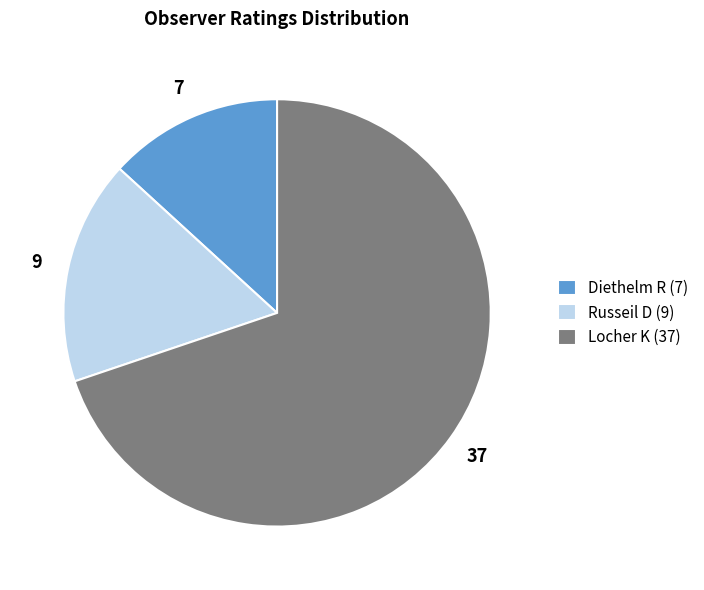

Rank the categories by value from highest to lowest.

Locher K (37), Russeil D (9), Diethelm R (7)